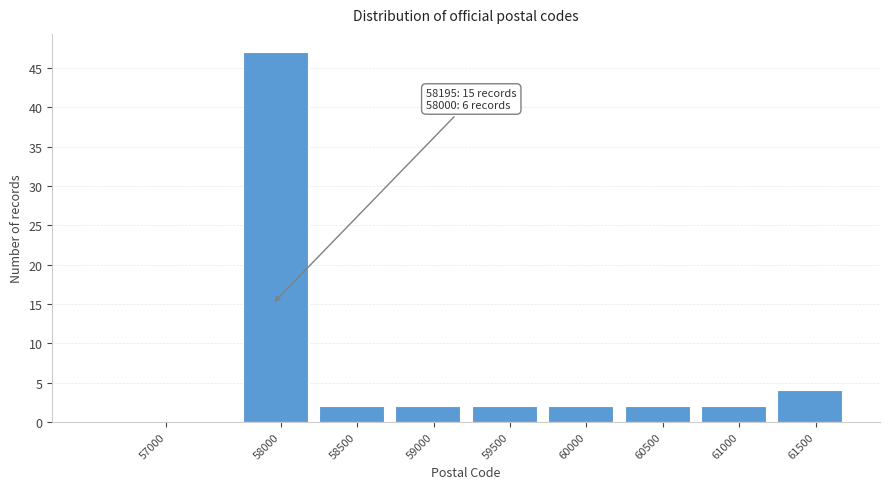

Reading left to right, list all the values displayed in this chart.

57000=0	58000=47	58500=2	59000=2	59500=2	60000=2	60500=2	61000=2	61500=4